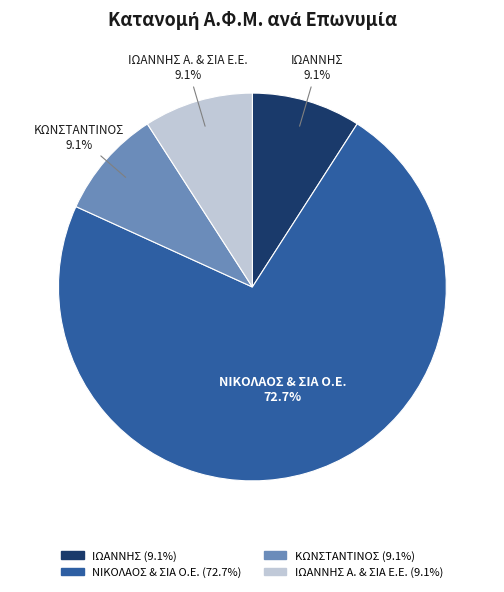

How many segments does this pie chart have?

4